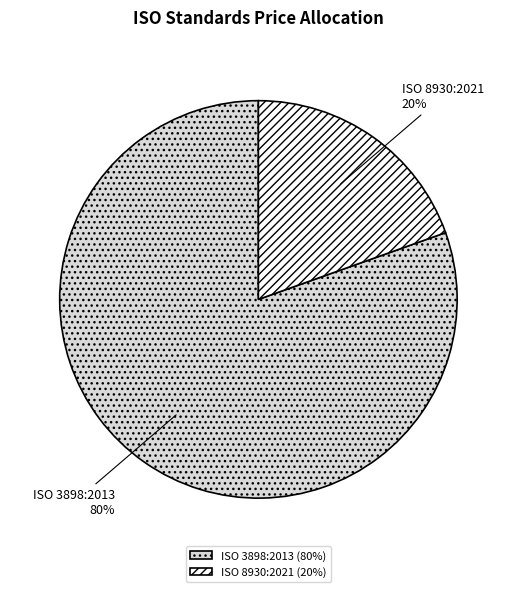

The ISO 3898:2013 slice represents 80% of the pie. True or false?

True